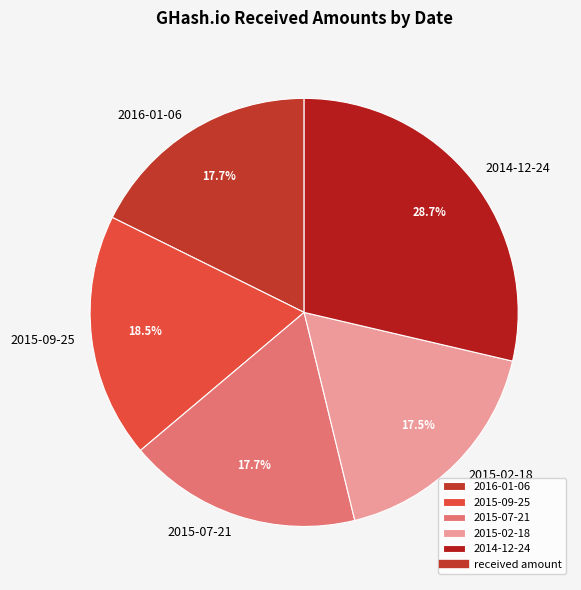

How many segments does this pie chart have?

5